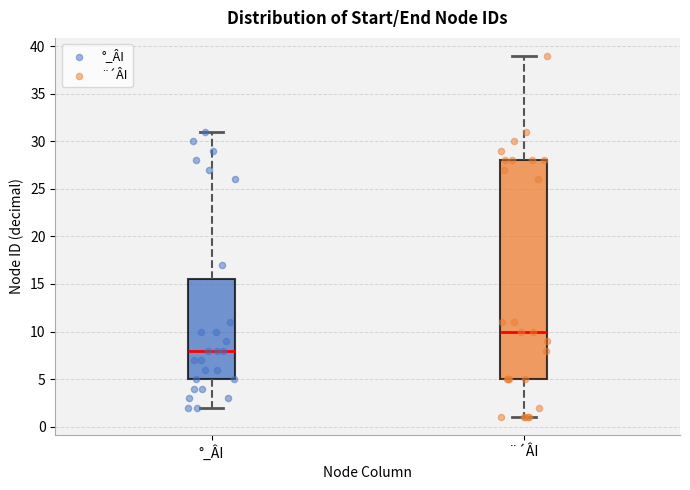

Reading left to right, transcribe this box plot: for each box, give where its median line is, the range the box spans, and where its two whiskers end, as read against the y-axis. The values are not printed on the chart, so give them approximately, as read against the axis.

°_ÂI: median 8.0, box 5.0 to 15.5, whiskers 2.0 to 31.0
¨´ÂI: median 10.0, box 5.0 to 28.0, whiskers 1.0 to 39.0